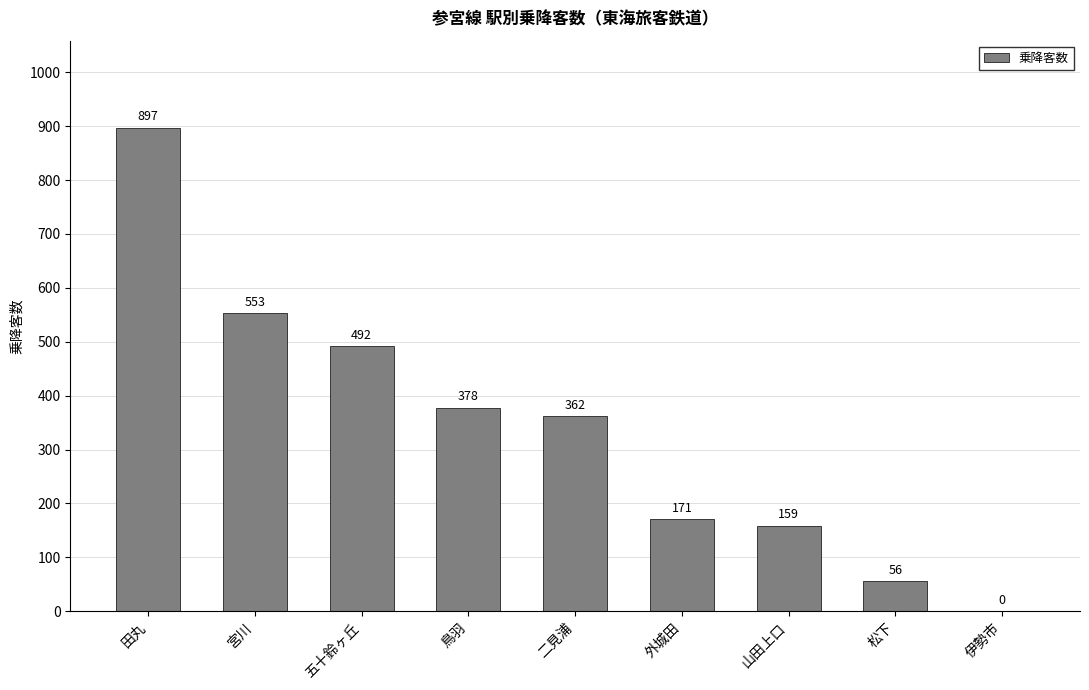

Reading right to left, extract all data points from this chart.

伊勢市=0	松下=56	山田上口=159	外城田=171	二見浦=362	鳥羽=378	五十鈴ヶ丘=492	宮川=553	田丸=897